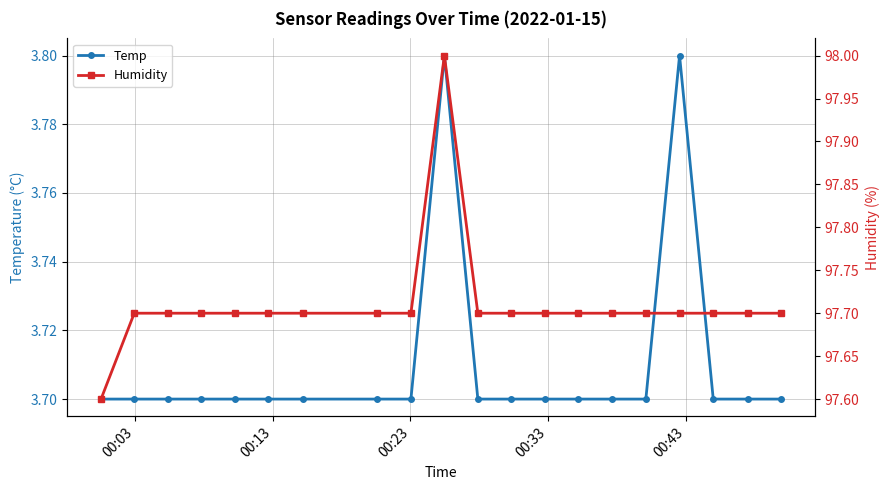

Which series has the largest total across all categories?

Humidity